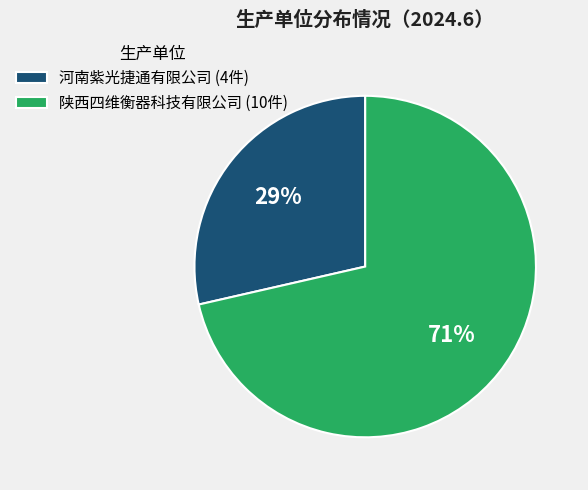

To the nearest percent, what portion does 河南紫光捷通有限公司 represent?

29%